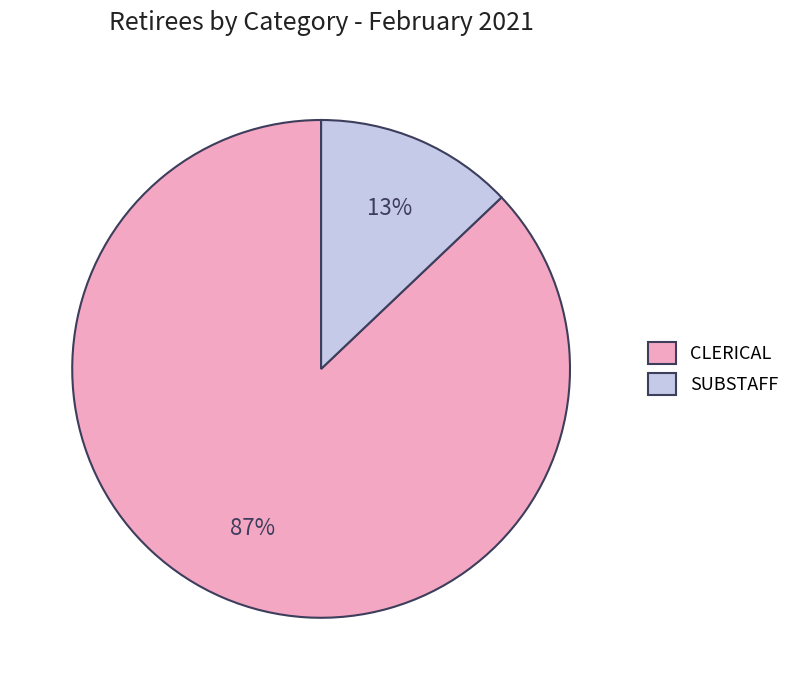

Which category has the biggest portion of the pie?

CLERICAL